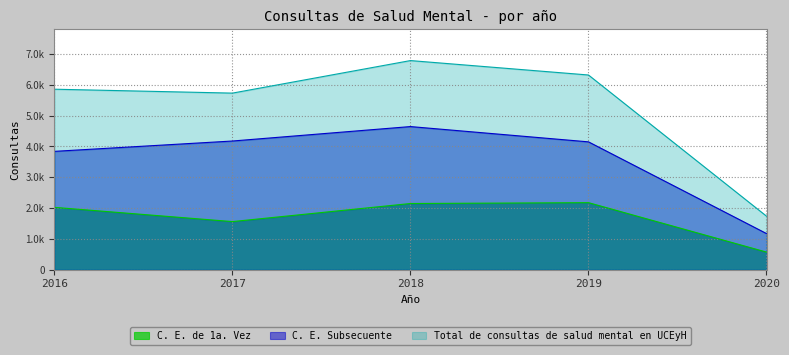

How many lines are shown in the chart?

3